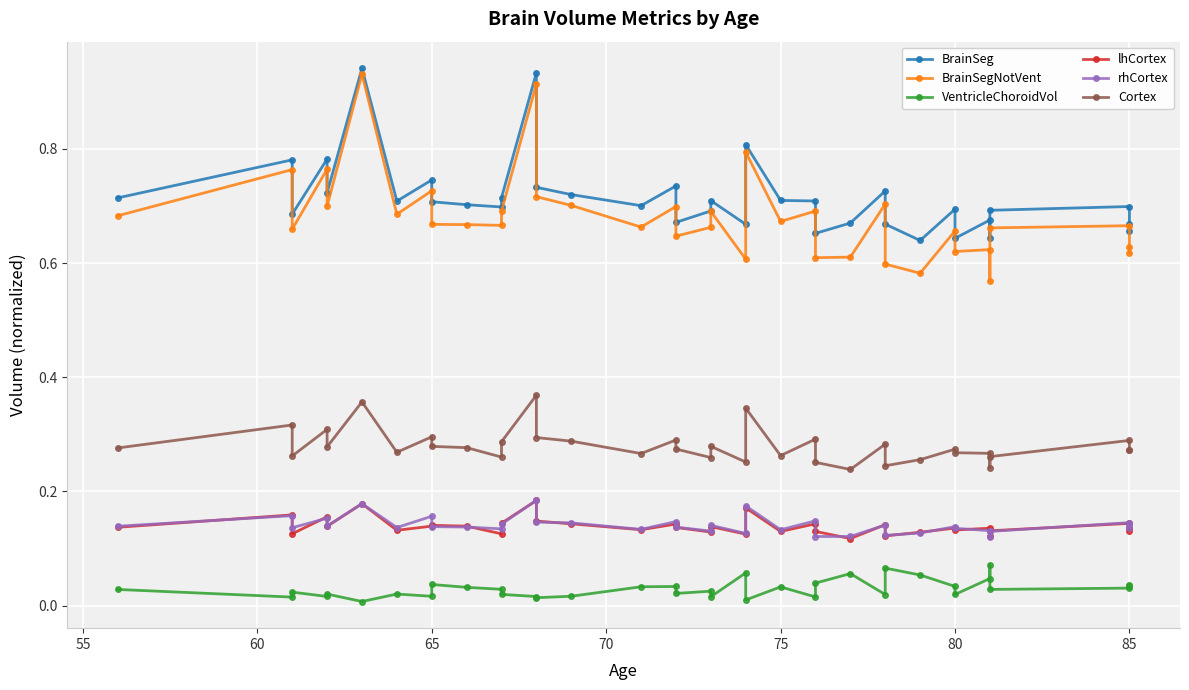

Rank the series by their maximum value, from highest to lowest.

BrainSeg, BrainSegNotVent, Cortex, rhCortex, lhCortex, VentricleChoroidVol